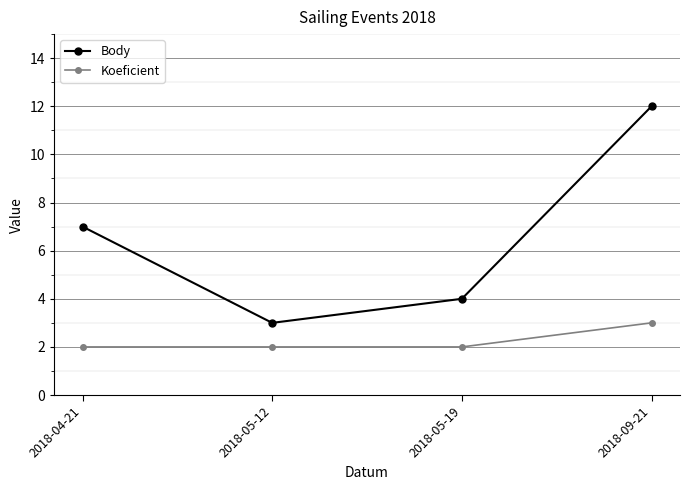

How many values in the Body series are below 7?

2